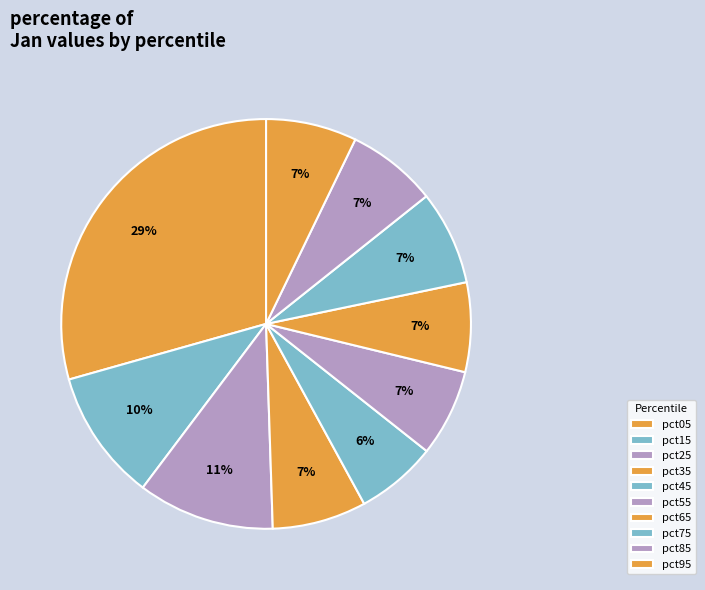

What percentage is the pct35 slice, to the nearest percent?

7%